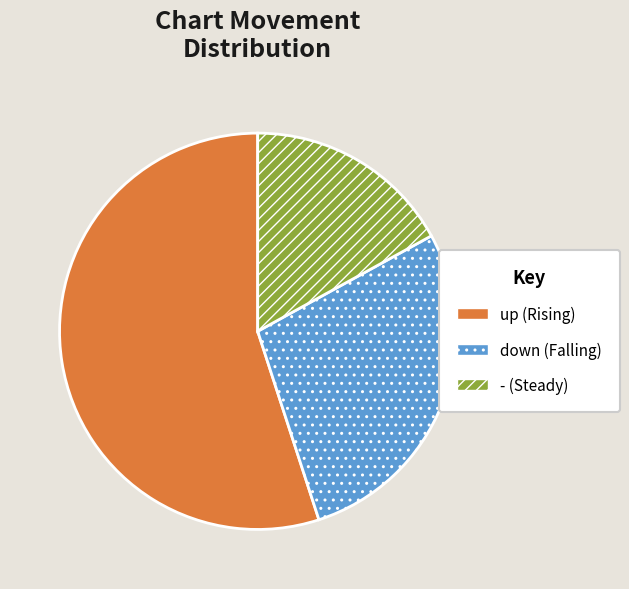

Which category accounts for the majority?

up